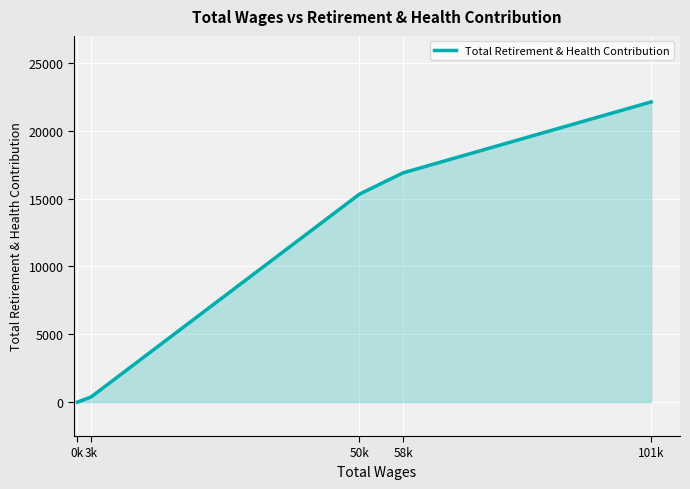

How many lines are shown in the chart?

1